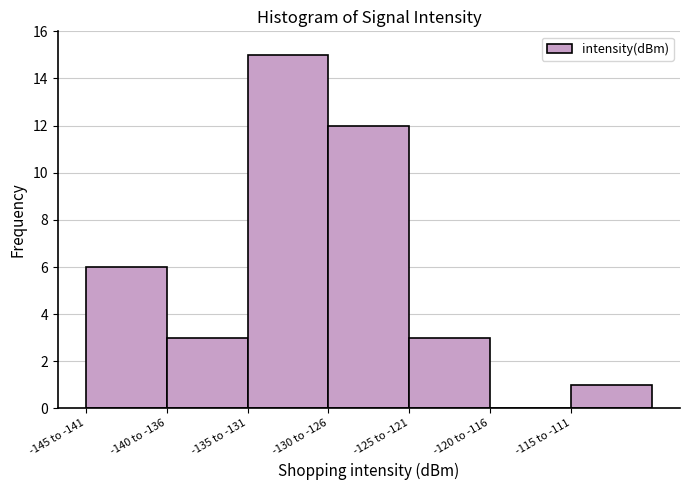

Reading left to right, transcribe all the data shown in this chart.

-145 to -141=6	-140 to -136=3	-135 to -131=15	-130 to -126=12	-125 to -121=3	-120 to -116=0	-115 to -111=1